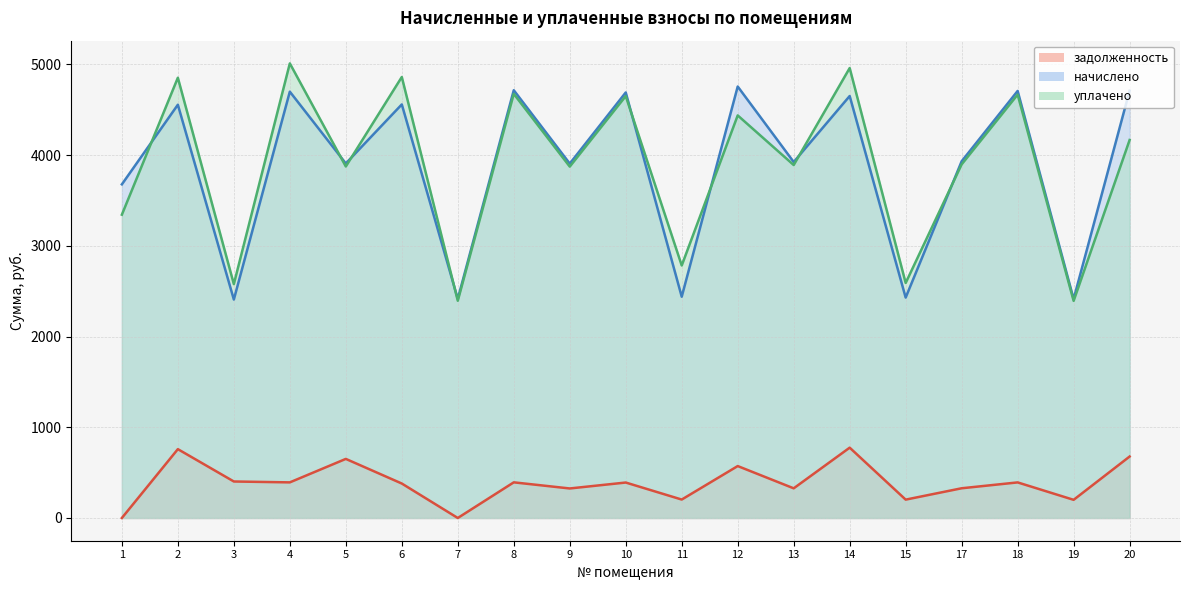

Reading left to right, what are all the values shown in this chart?

задолженность: 0.0	758.9	402.4	392.6	651.3	379.9	0.0	392.9	325.5	390.9	203.3	572.5	327.0	775.2	202.5	327.7	392.3	200.3	677.4
начислено: 3677.6	4555.4	2408.0	4699.3	3908.0	4558.7	2415.2	4715.3	3906.5	4690.6	2439.1	4756.1	3924.1	4651.3	2429.5	3932.0	4707.2	2413.6	4710.5
уплачено: 3343.3	4852.9	2578.2	5010.9	3874.8	4861.0	2394.7	4675.2	3873.2	4650.6	2783.4	4437.6	3890.7	4959.8	2590.6	3898.0	4667.2	2393.0	4166.3